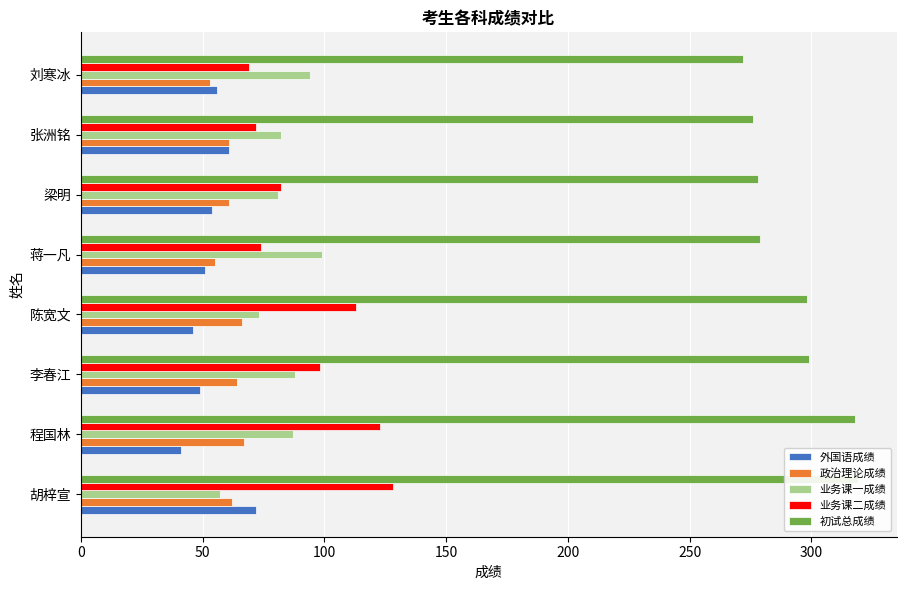

How many groups of bars are there?

8